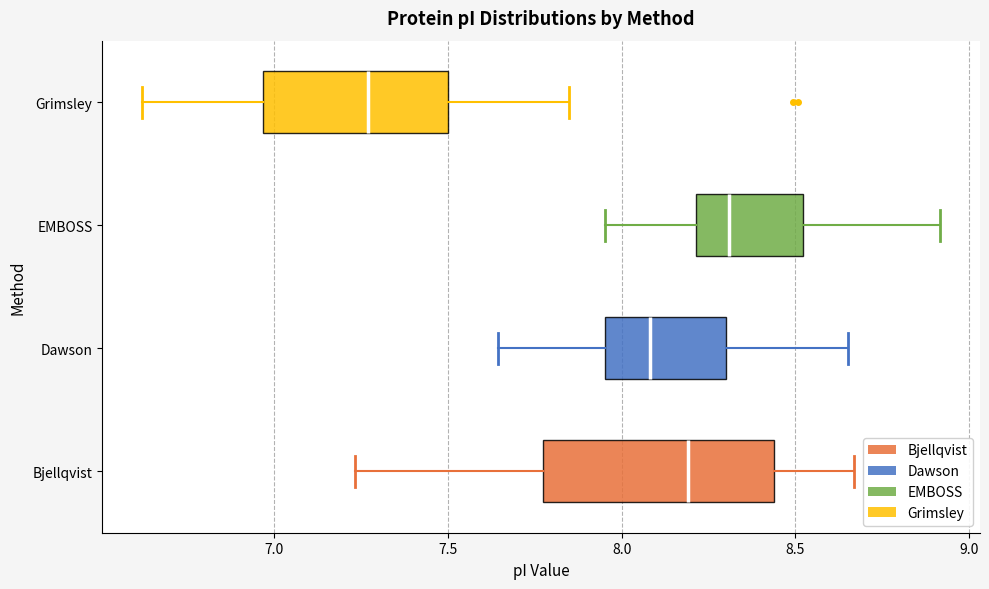

Where is the right edge of the box for EMBOSS on the x-axis? The values are not printed on the chart, so give them approximately, as read against the axis.

8.50